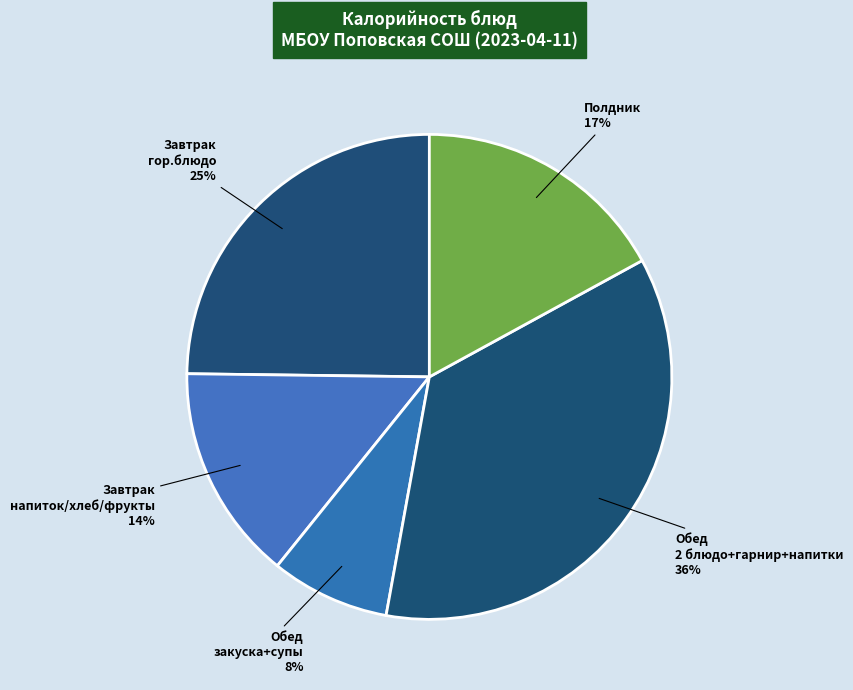

How many slices are in this pie chart?

5